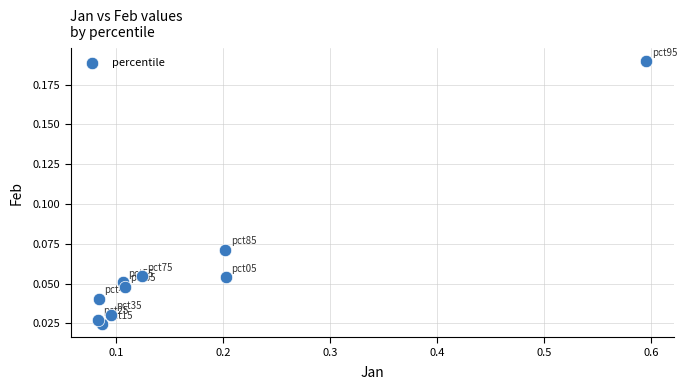

What is the range of X values (max minus min)?

0.5